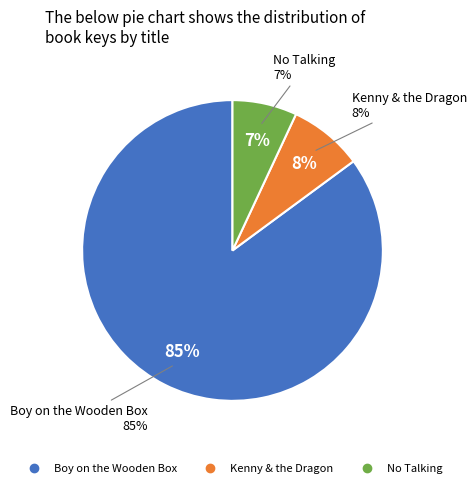

To the nearest percent, what is the difference between the No Talking and Boy on the Wooden Box slice percentages?

78%